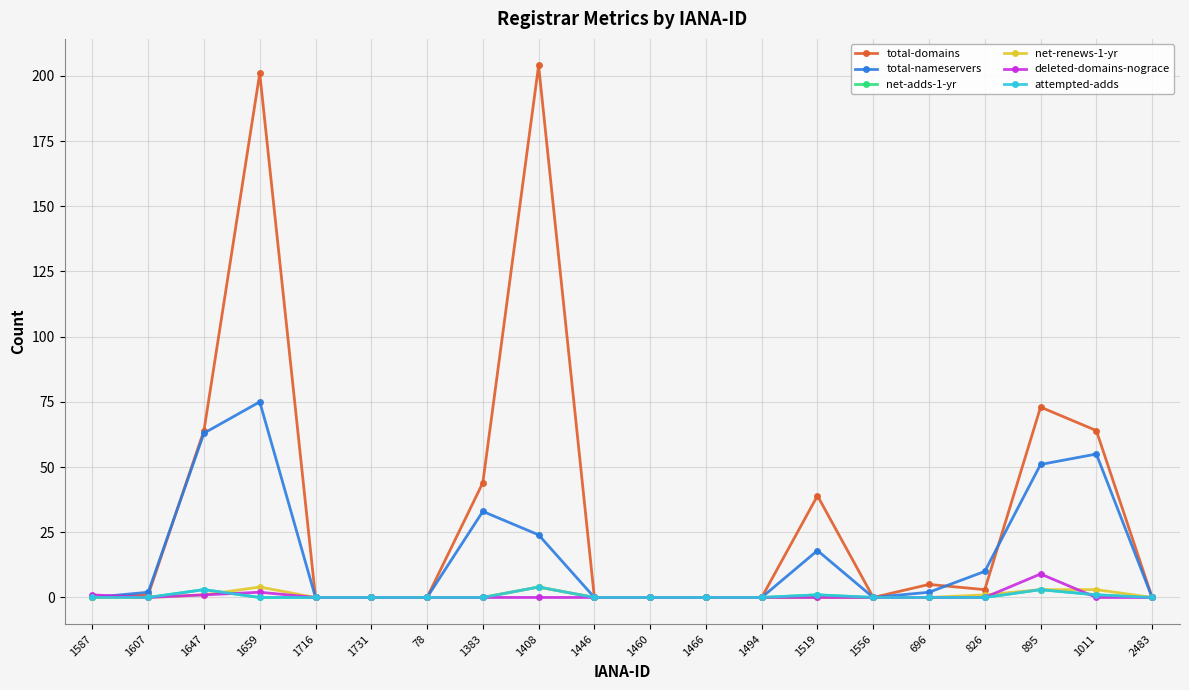

What position from the right is 1408?

12